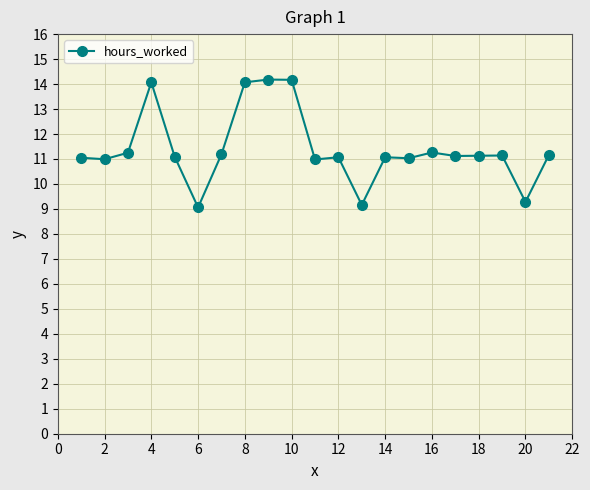

What is the maximum value shown in the chart?

14.2